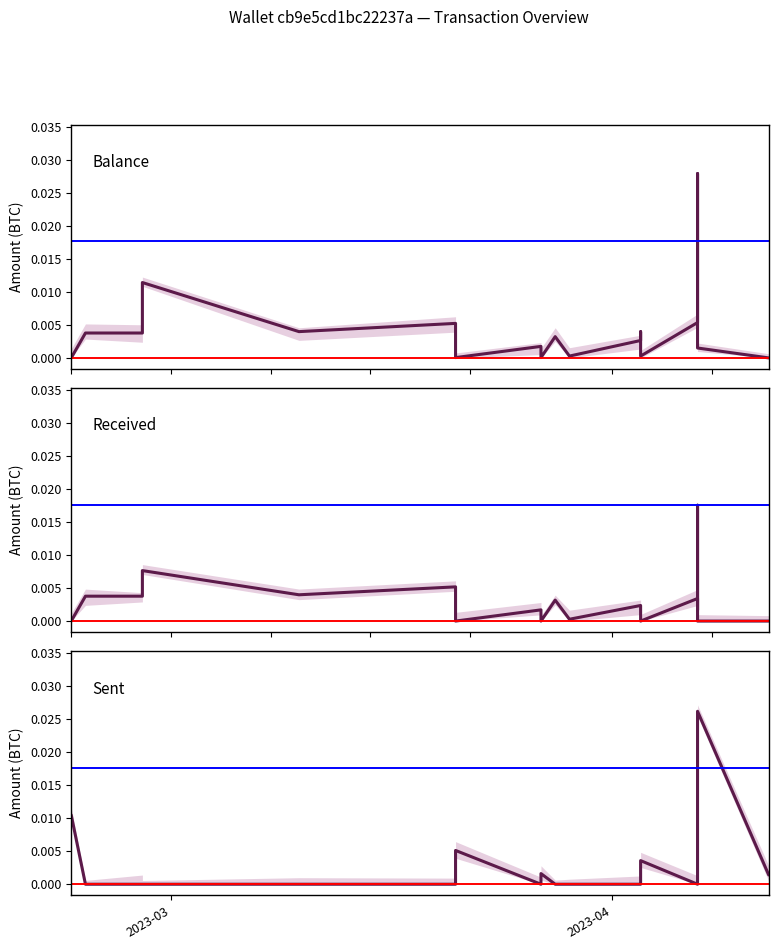

How many categories are shown in the chart?

21